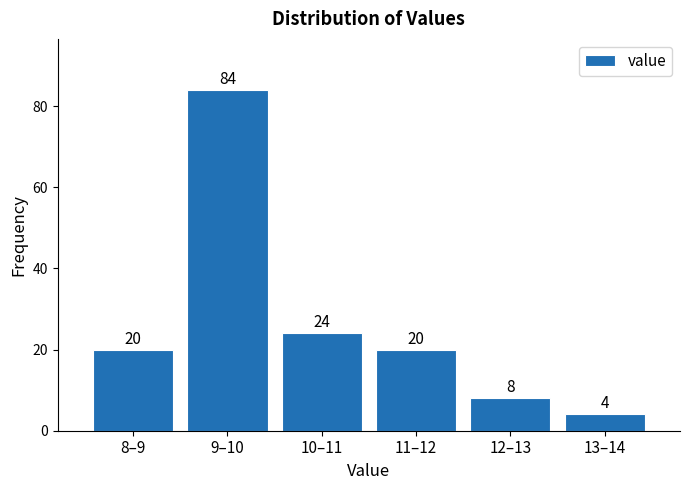

Reading left to right, transcribe all the data shown in this chart.

20	84	24	20	8	4